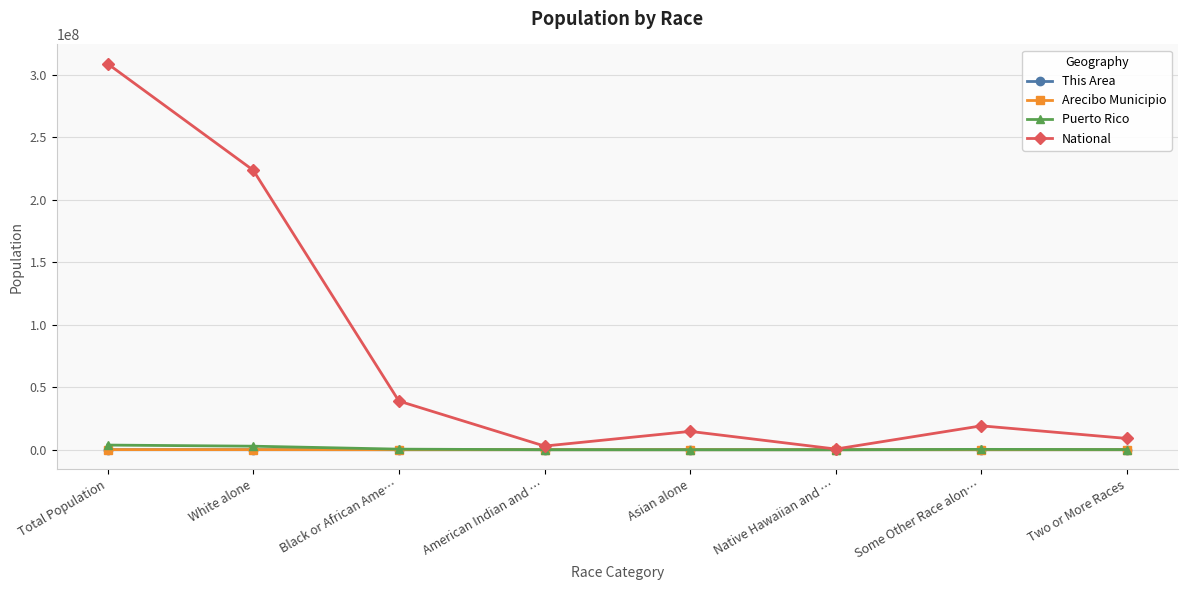

At which label does Arecibo Municipio first exceed 5851?

Total Population